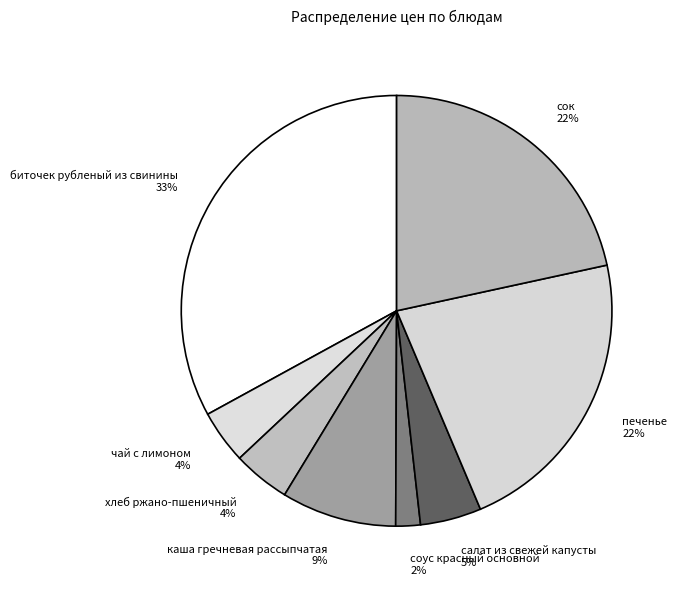

Is it true that салат из свежей капусты 5% is 5% of the pie?

True